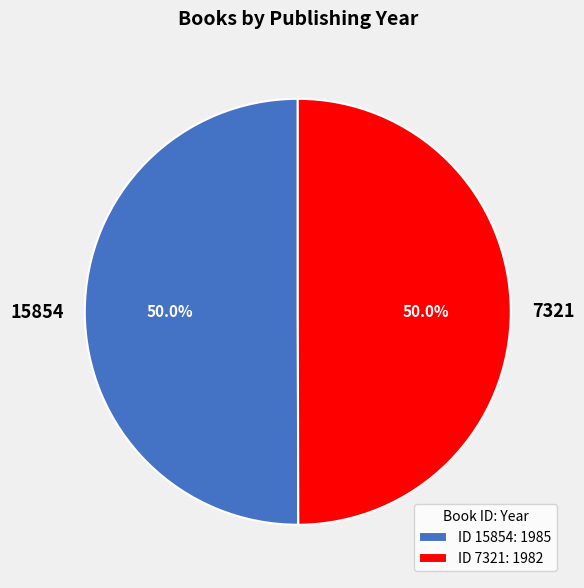

The 15854 slice represents 41% of the pie. True or false?

False